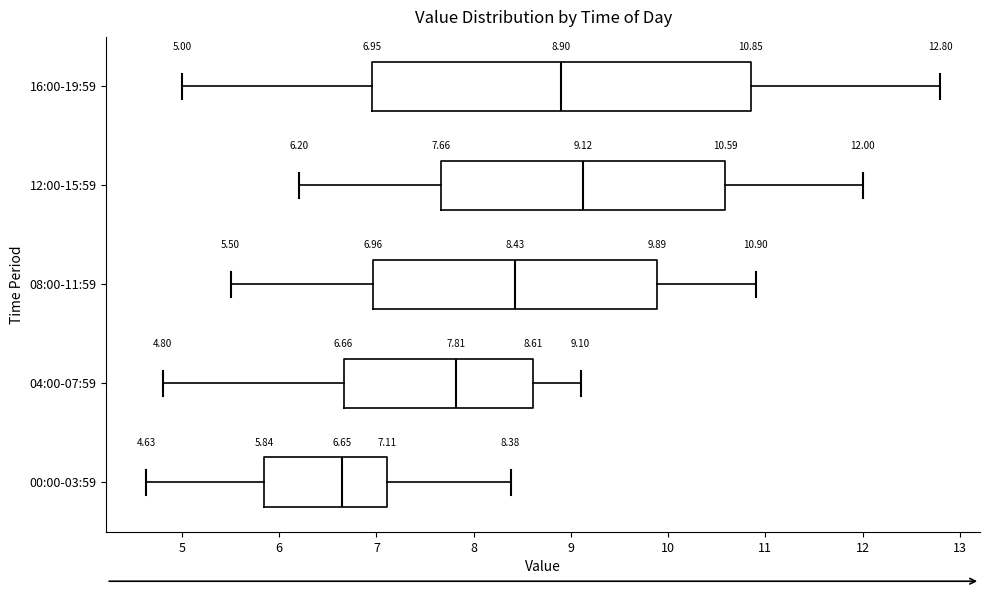

Which box has the furthest to the right median line?

12:00-15:59